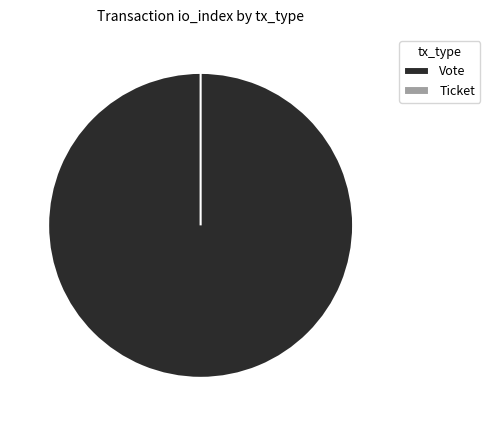

Is it true that Ticket is 1% of the pie?

False